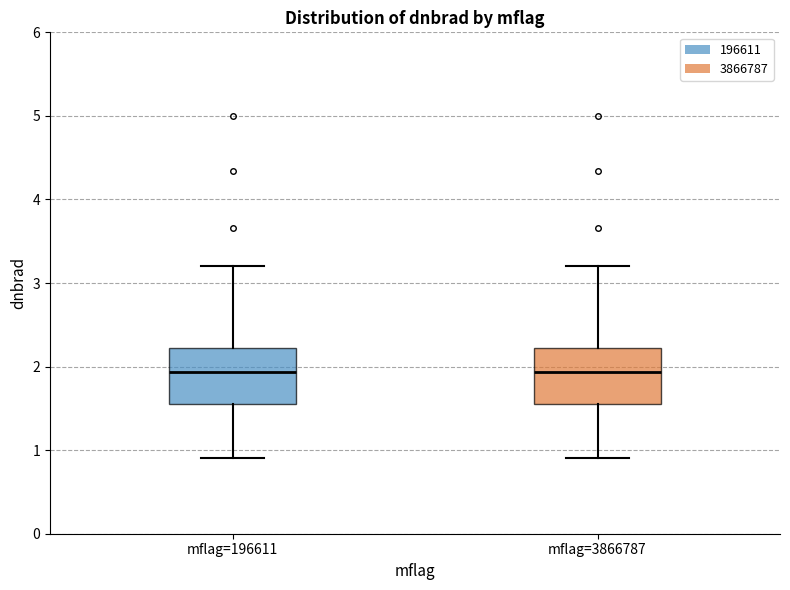

Reading left to right, read every box against the y-axis: the position of its median line, the range the box covers, and the ends of its whiskers. The values are not printed on the chart, so give them approximately, as read against the axis.

mflag=196611: median 1.9, box 1.6 to 2.2, whiskers 0.9 to 3.2
mflag=3866787: median 1.9, box 1.6 to 2.2, whiskers 0.9 to 3.2